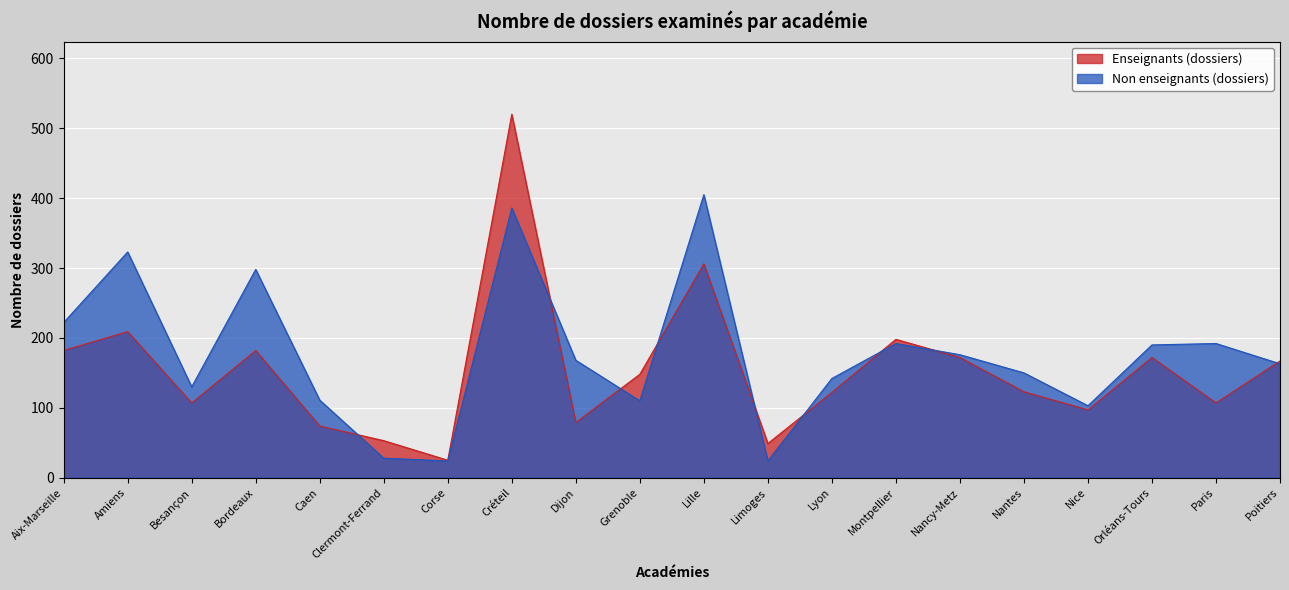

Between Caen and Poitiers, which is larger?

Poitiers